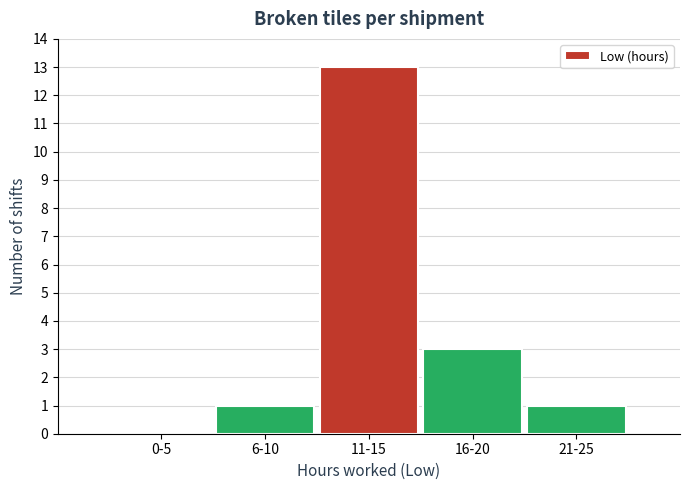

Reading left to right, extract all data points from this chart.

0-5=0	6-10=1	11-15=13	16-20=3	21-25=1